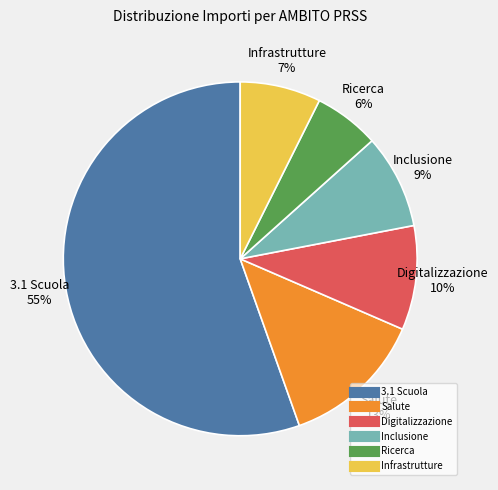

Is there any slice that represents more than half of the pie?

Yes